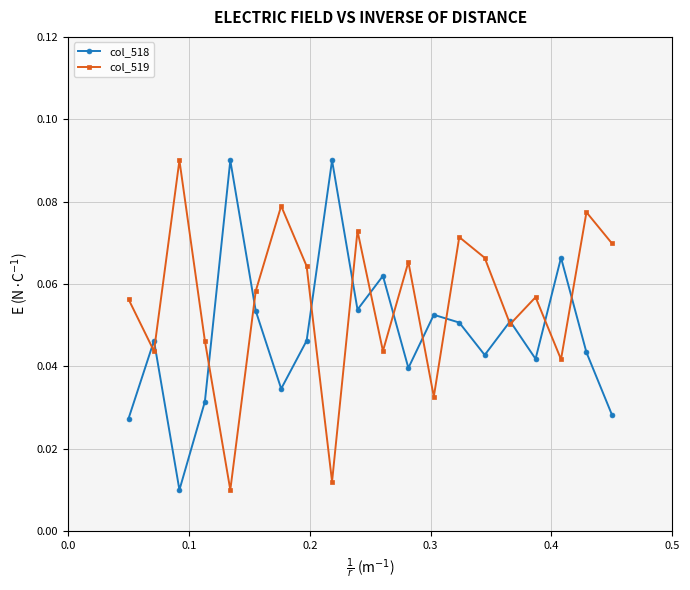

How many col_519 values are between 0 and 1?

20